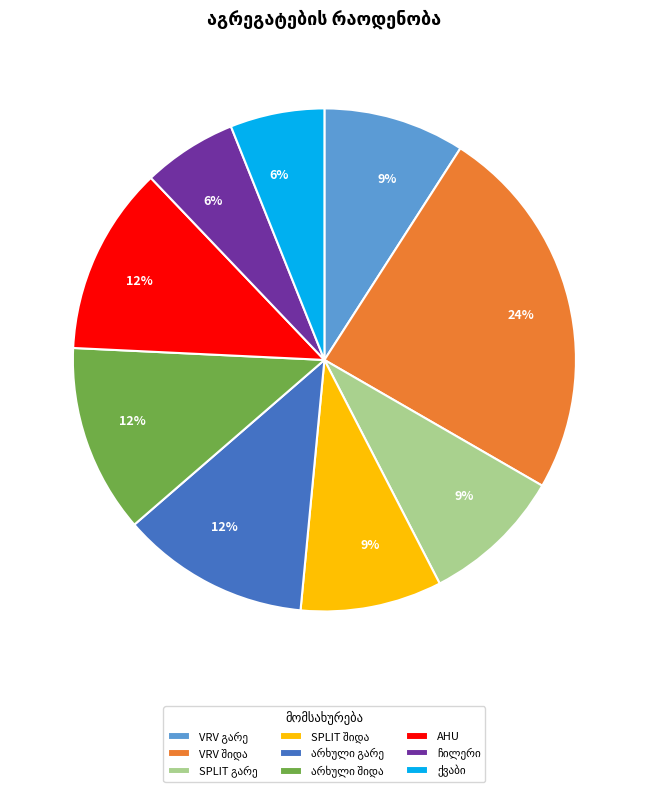

To the nearest percent, what is the average slice percentage?

11%